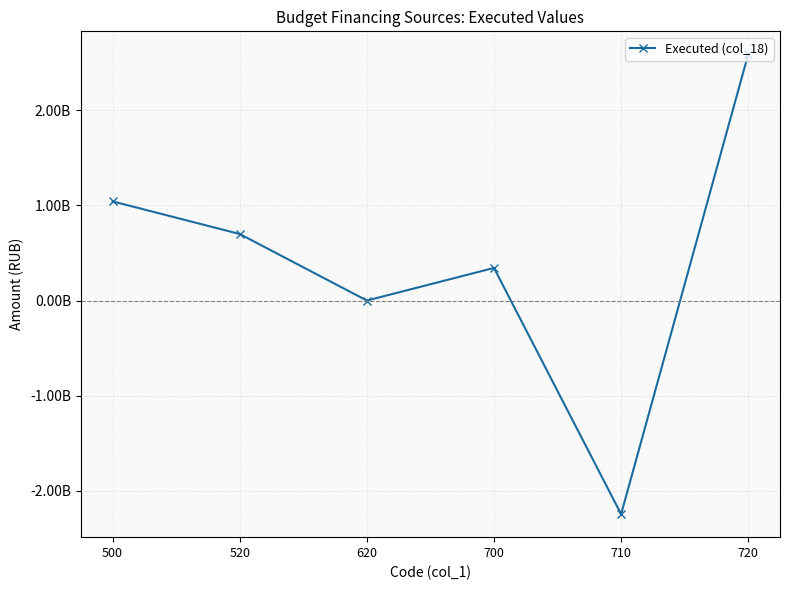

What is the value of the 2nd point from the left?

700000000.0